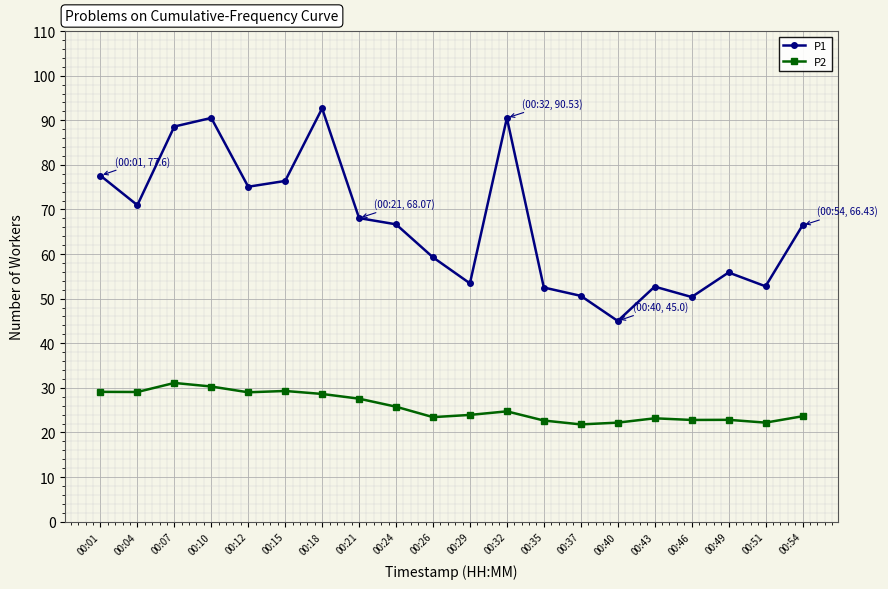

Count the number of data series in this chart.

2